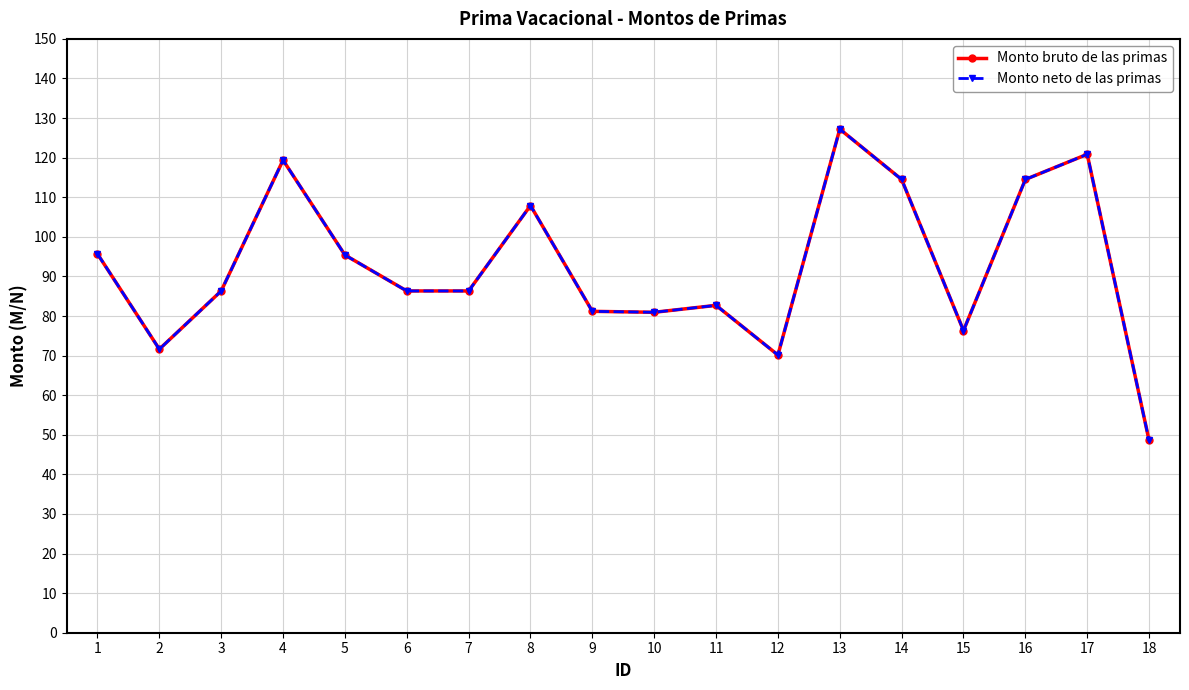

Does the chart have visible grid lines?

Yes